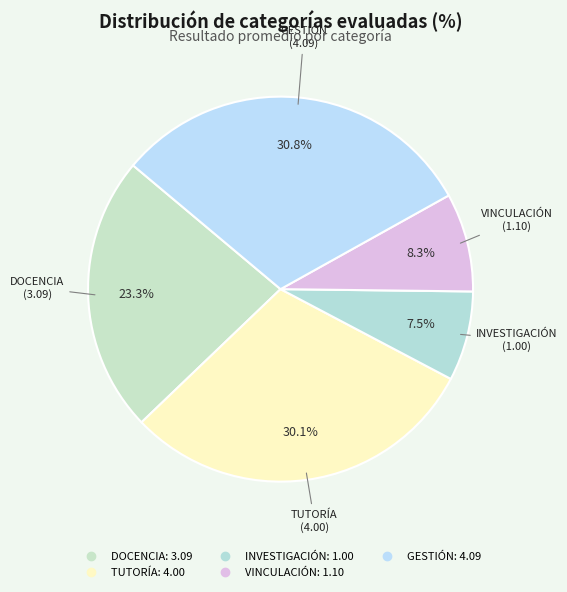

Rank the categories by value from lowest to highest.

INVESTIGACIÓN, VINCULACIÓN, DOCENCIA, TUTORÍA, GESTIÓN